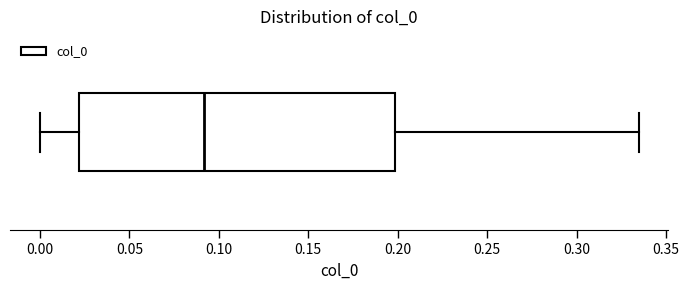

Read this box plot against the x-axis: the position of the median line, the range covered by the box, and the ends of both whiskers. The values are not printed on the chart, so give them approximately, as read against the axis.

median 0.090, box 0.020 to 0.200, whiskers 0.000 to 0.335